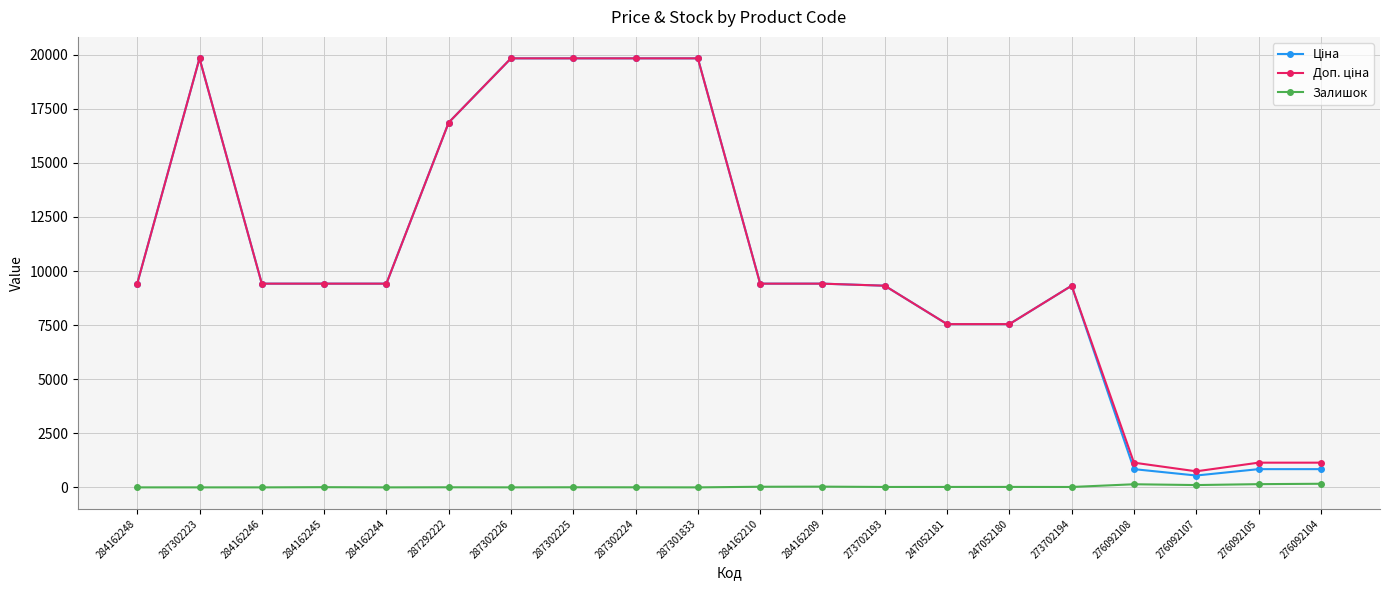

How many lines are shown in the chart?

3